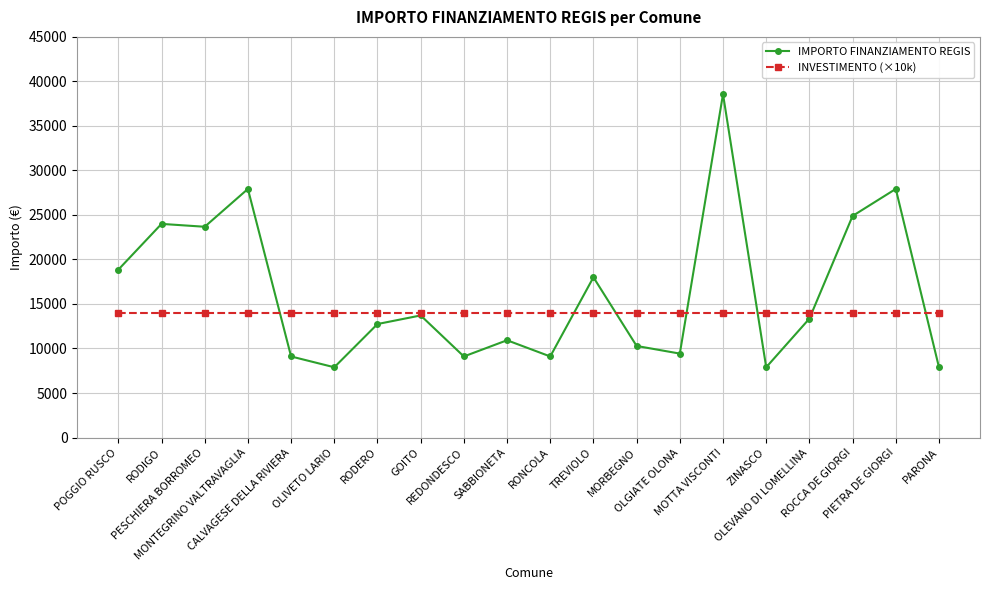

At how many categories does at least one series exceed 30508?

1